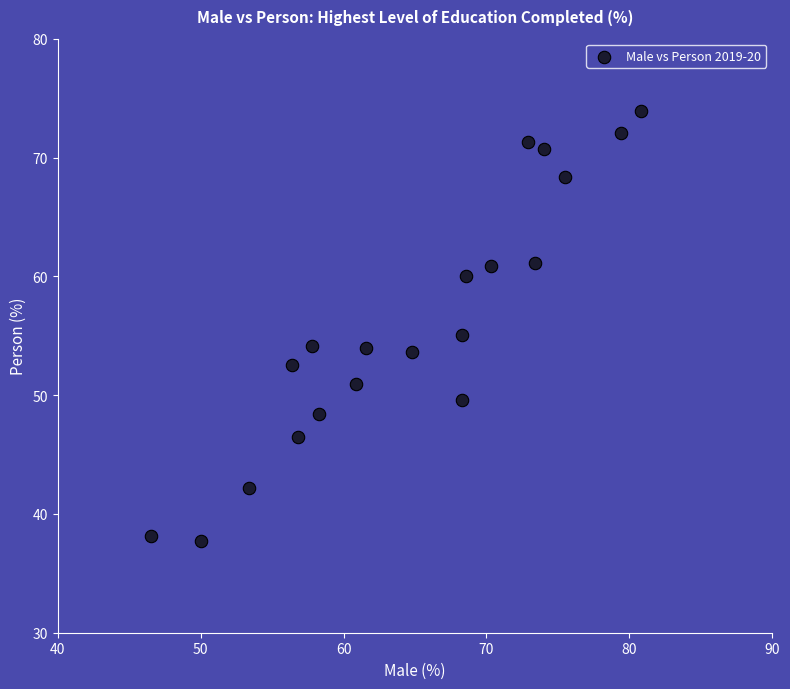

What is the range of X values (max minus min)?

34.3